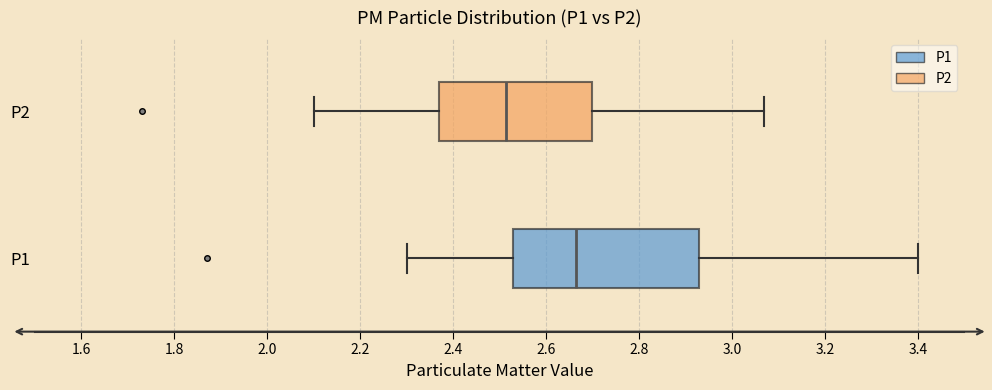

Reading bottom to top, transcribe this box plot: for each box, give where its median line is, the range the box spans, and where its two whiskers end, as read against the x-axis. The values are not printed on the chart, so give them approximately, as read against the axis.

P1: median 2.66, box 2.54 to 2.94, whiskers 2.30 to 3.40
P2: median 2.52, box 2.38 to 2.70, whiskers 2.10 to 3.08